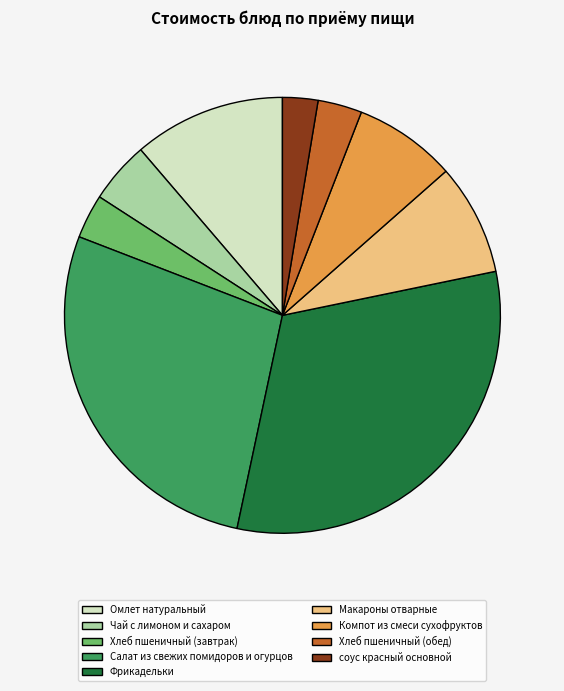

Which has a higher value, Омлет натуральный or соус красный основной?

Омлет натуральный